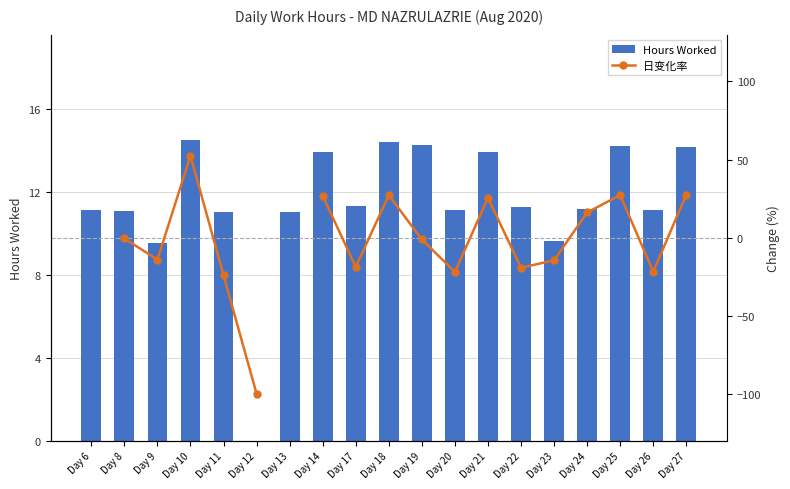

Which has a higher value, Day 22 or Day 21?

Day 21